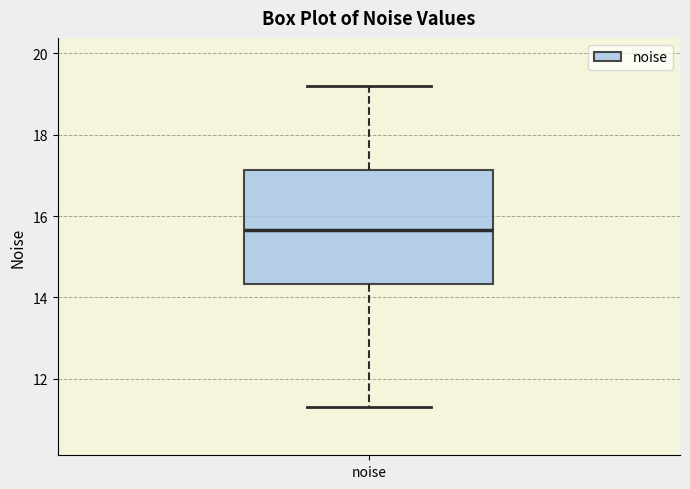

Transcribe this box plot: give where the median line is, the range the box spans, and where the two whiskers end, as read against the y-axis. The values are not printed on the chart, so give them approximately, as read against the axis.

median 15.6, box 14.4 to 17.2, whiskers 11.4 to 19.2